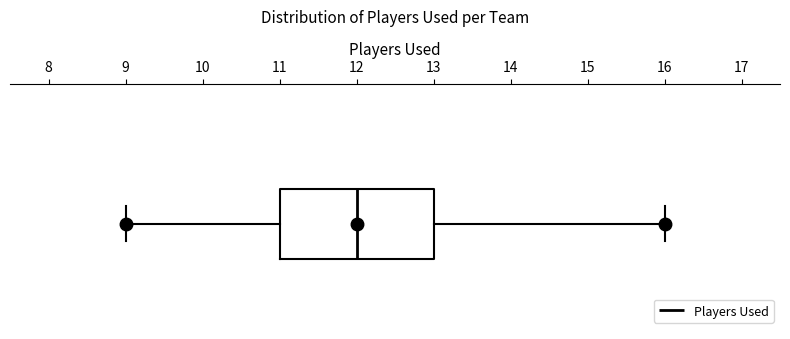

Where does the left whisker of the box end on the x-axis? The values are not printed on the chart, so give them approximately, as read against the axis.

9